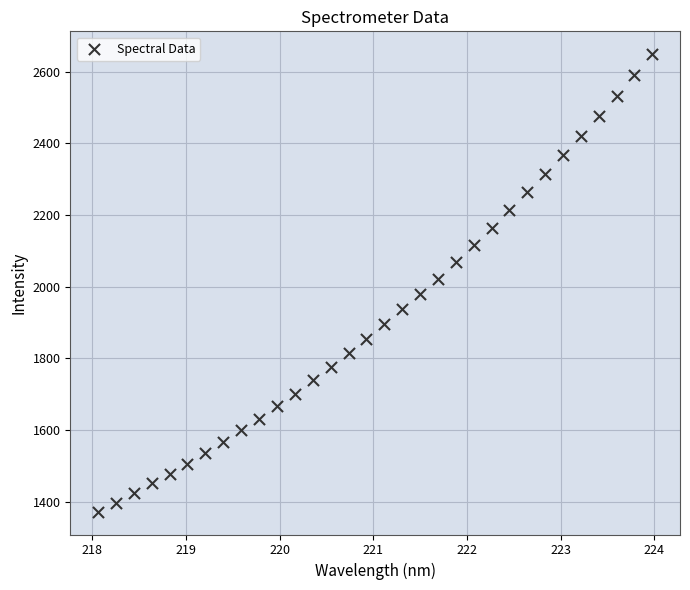

What is the range of X values (max minus min)?

5.9